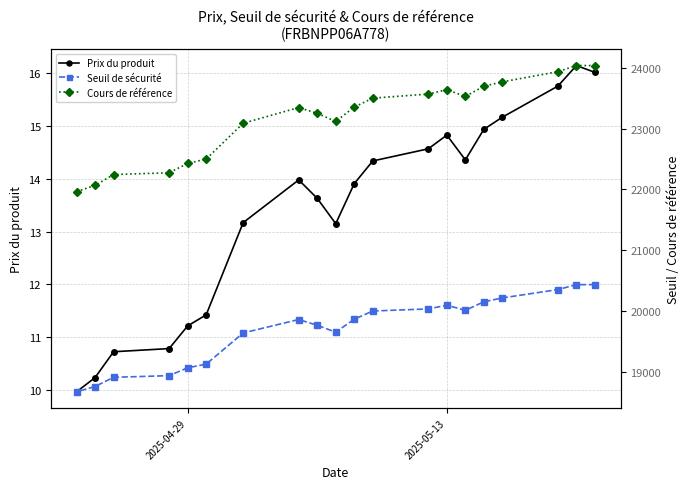

True or false: Cours de référence has more than 0 points higher than both neighbors.

True